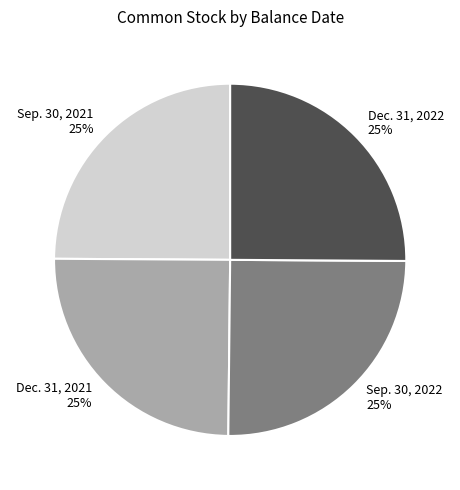

To the nearest percent, what is the average slice percentage?

25%